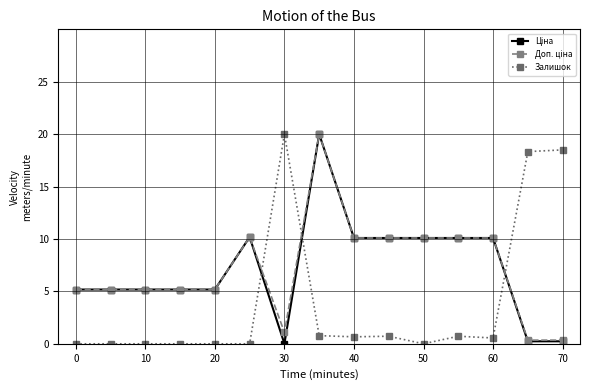

What is the value of the Залишок point at the 9th from the left?

0.7